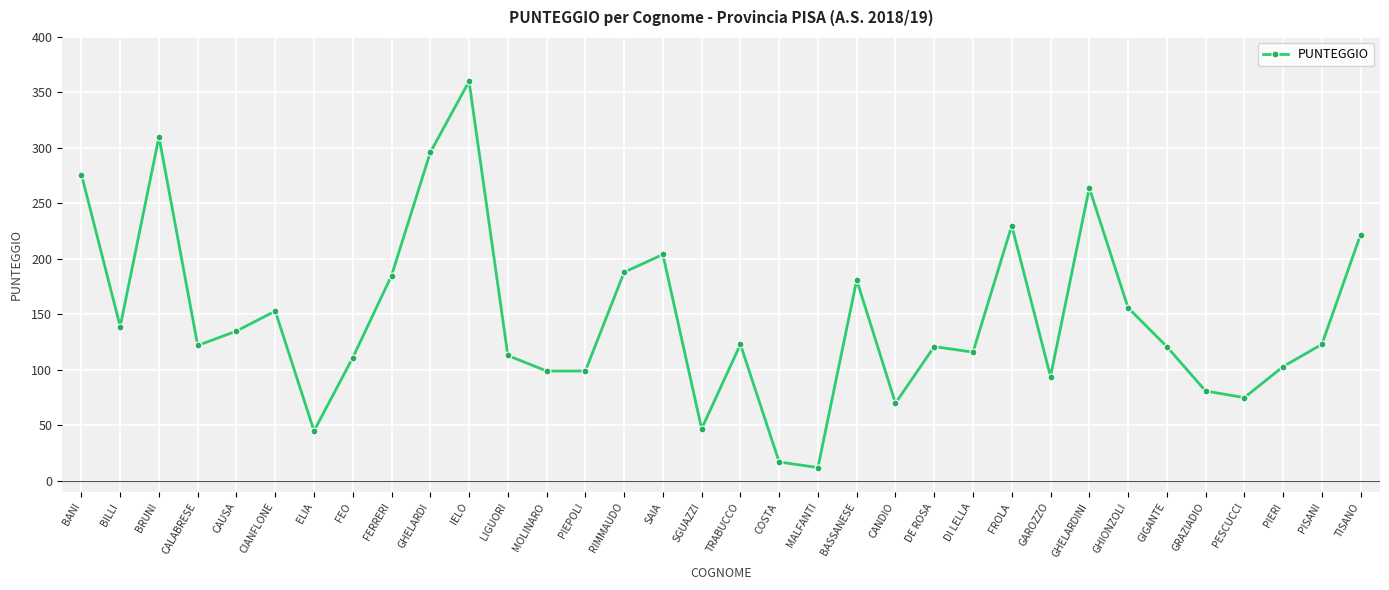

Read the value at PESCUCCI, to the nearest 5.

75